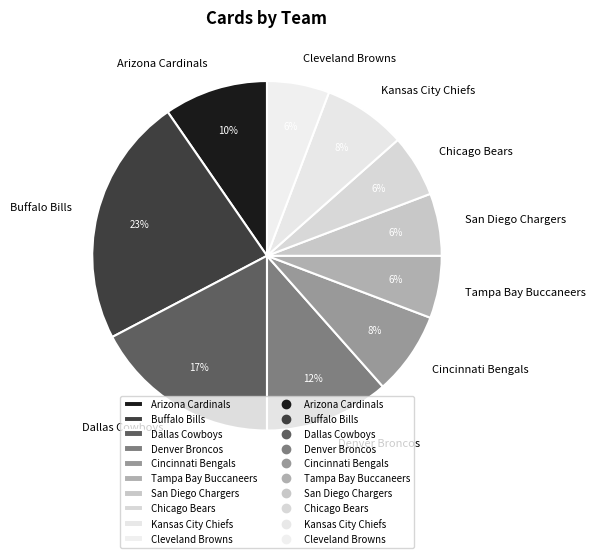

To the nearest percent, what is the average slice percentage?

10%